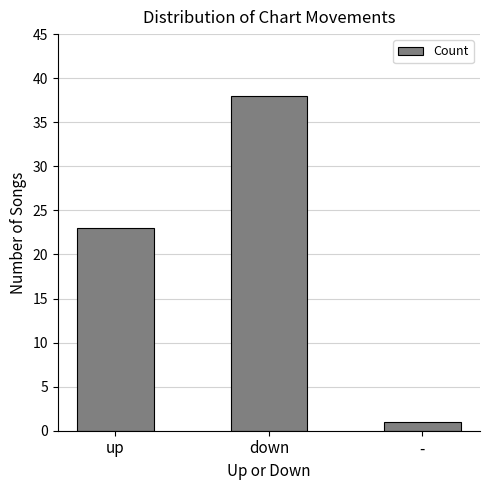

What position from the left is -?

3